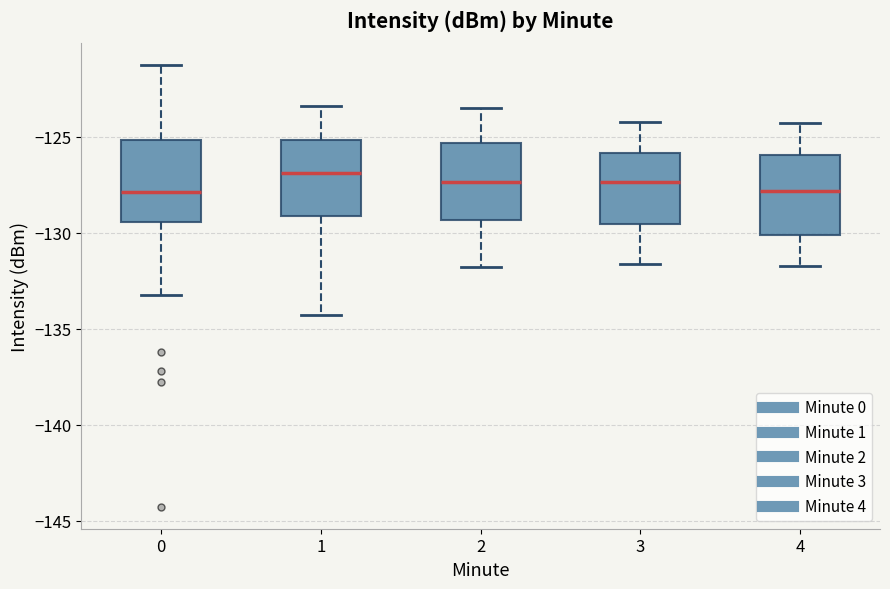

Where is the upper edge of the box at x = 4 on the y-axis? The values are not printed on the chart, so give them approximately, as read against the axis.

-126.0